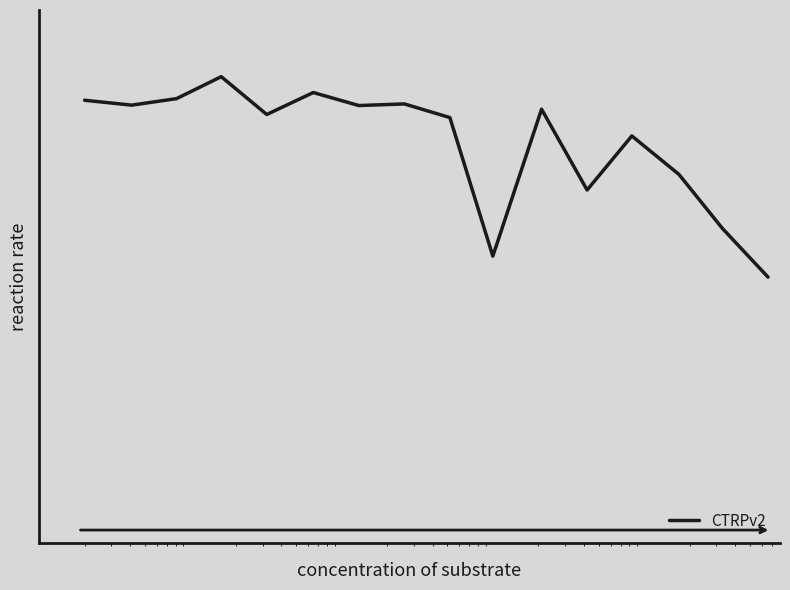

What is the difference between the maximum and minimum values?

0.5